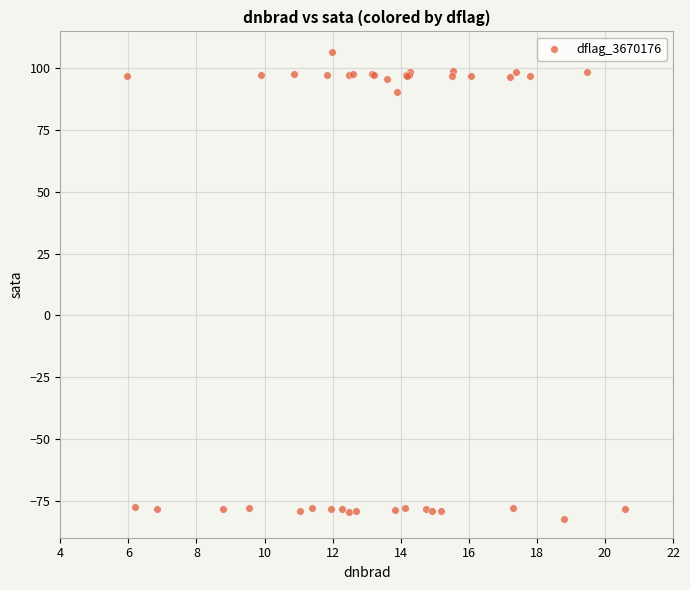

What Y value in the scatter plot is closest to 12?

90.4